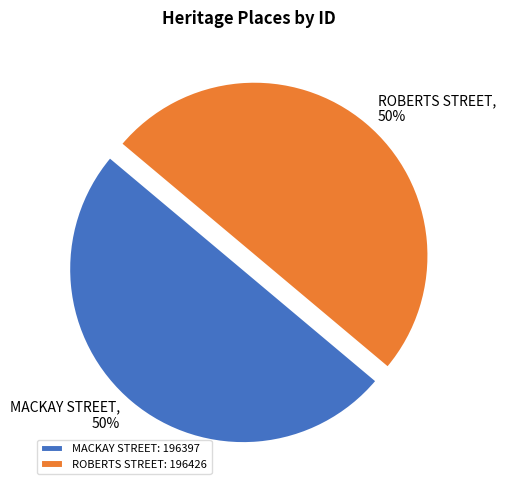

What is the ratio of the value at MACKAY STREET to the value at ROBERTS STREET?

1.0